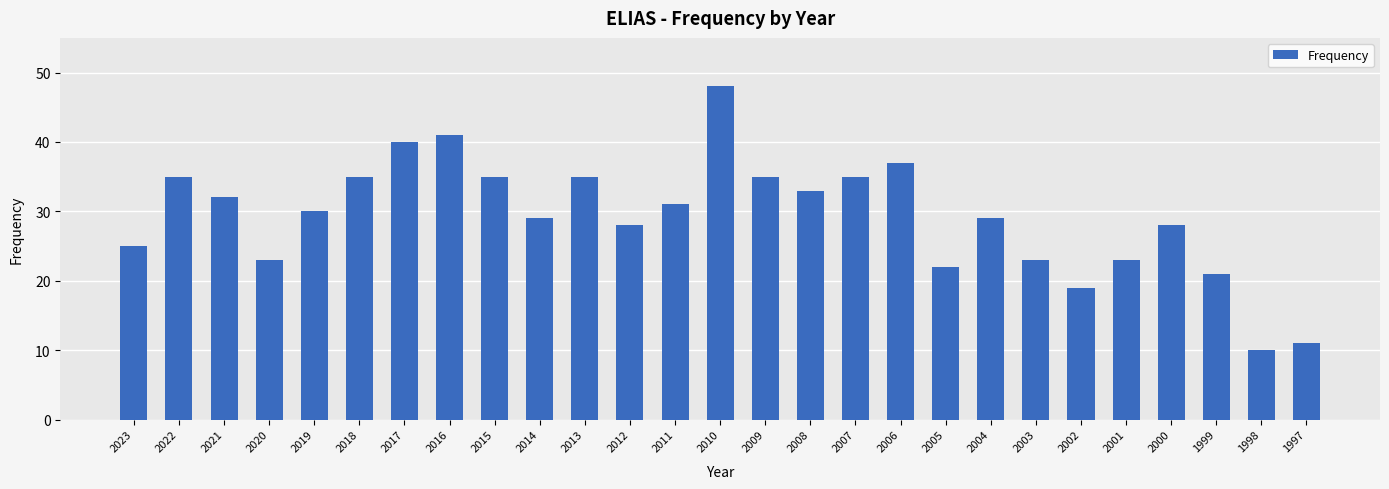

What value does the data have at 2005, to the nearest 5?

20